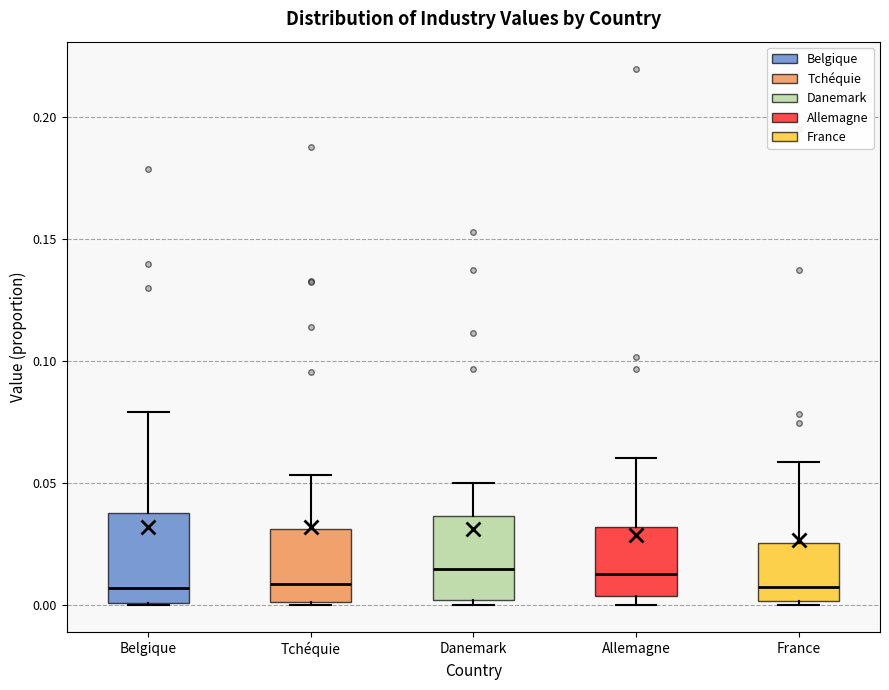

Where is the lower edge of the box for Danemark on the y-axis? The values are not printed on the chart, so give them approximately, as read against the axis.

0.000